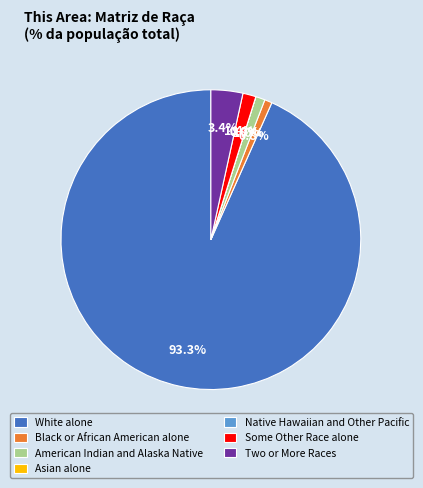

Count the number of slices in the pie.

7